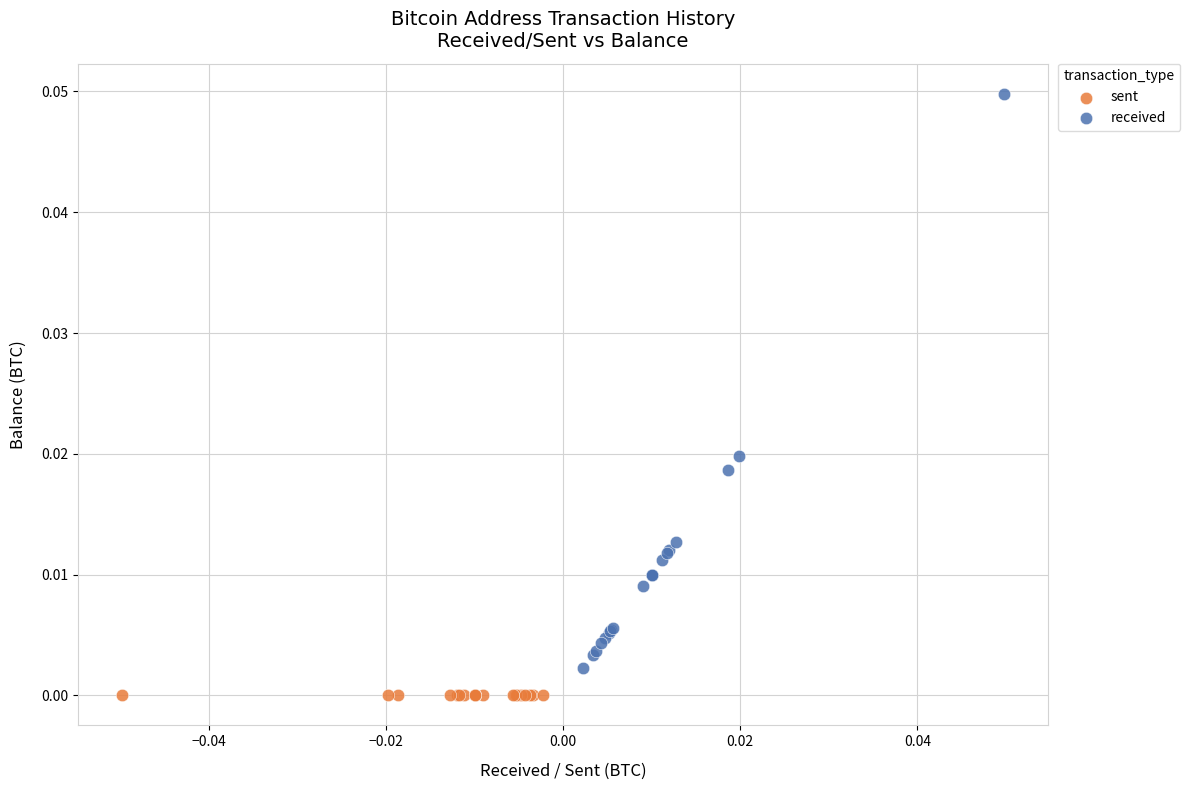

What are all the series names shown in the legend?

sent, received